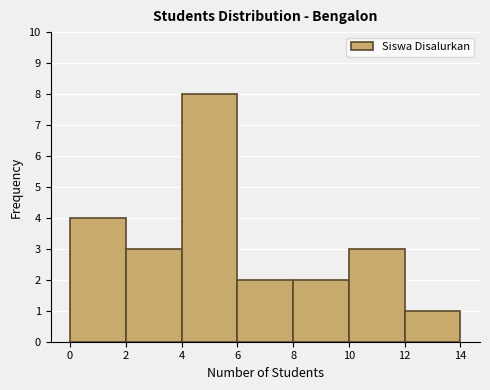

Reading left to right, transcribe this chart: for each bar, give the range it covers on the x-axis and its height. The values are not printed on the chart, so give them approximately, as read against the axis.

0 to 2: 4
2 to 4: 3
4 to 6: 8
6 to 8: 2
8 to 10: 2
10 to 12: 3
12 to 14: 1